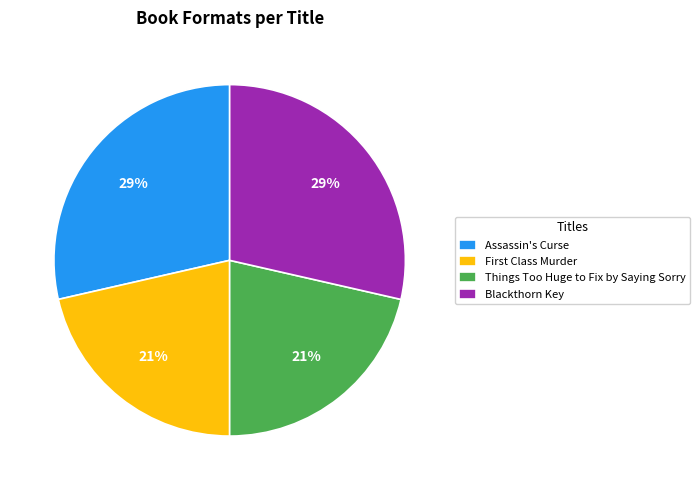

Between Blackthorn Key and Things Too Huge to Fix by Saying Sorry, which is larger?

Blackthorn Key